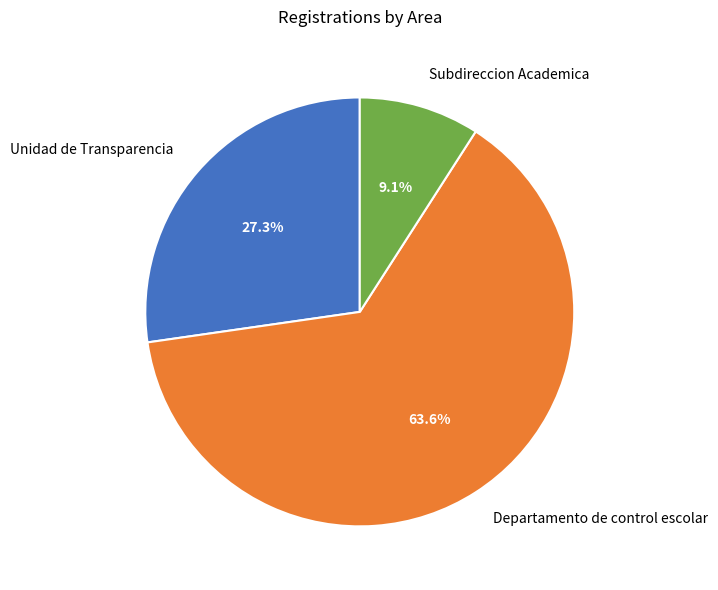

Do Unidad de Transparencia and Subdireccion Academica together represent more than half of the pie?

No